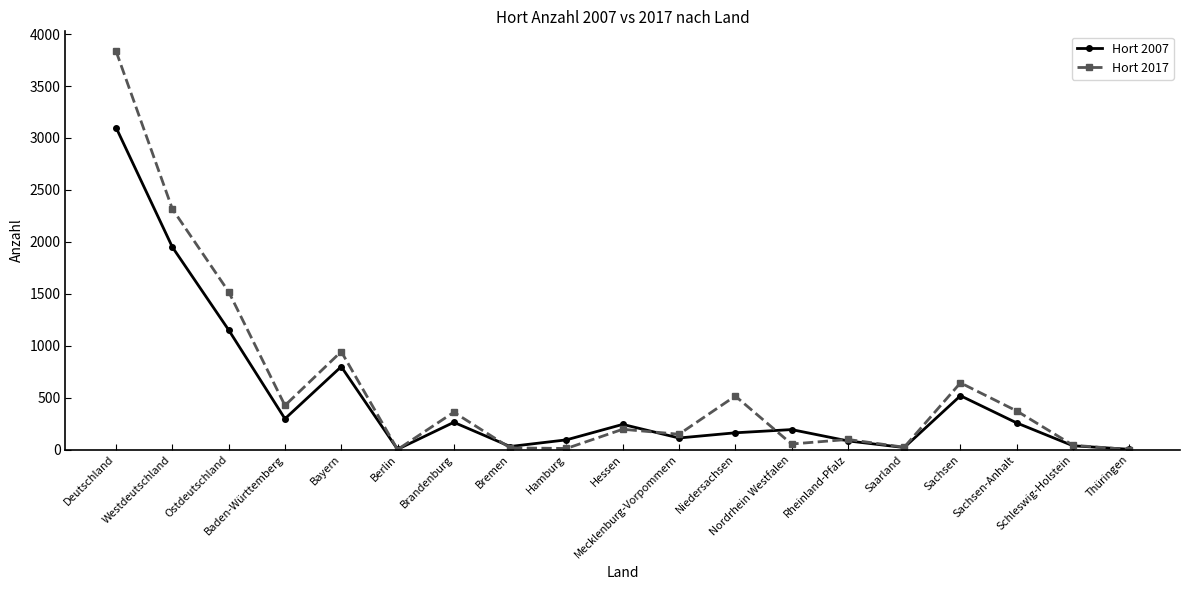

How many categories are shown in the chart?

19